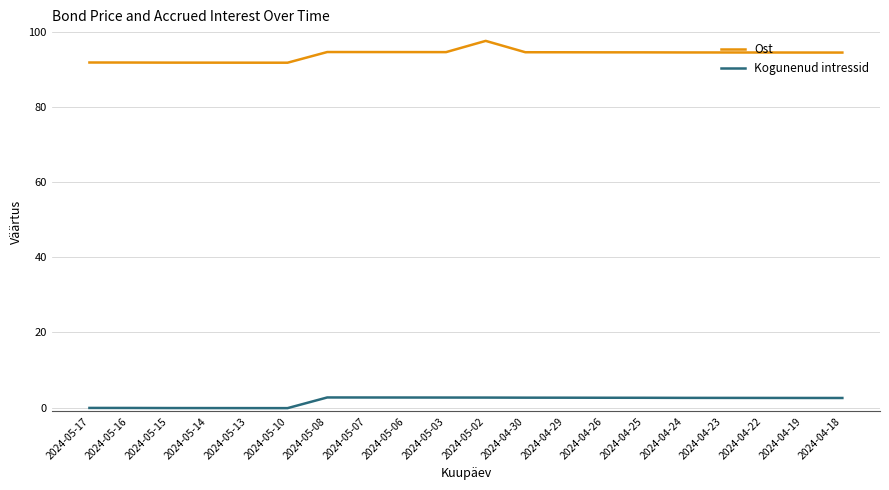

Is the value of Kogunenud intressid at 2024-05-08 greater than the value of Ost at 2024-04-23?

No